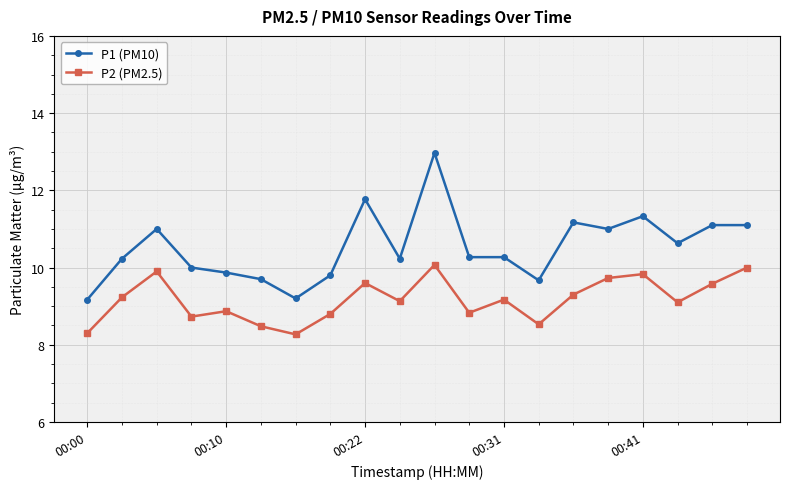

List the series in order of their overall mean, lowest first.

P2 (PM2.5), P1 (PM10)